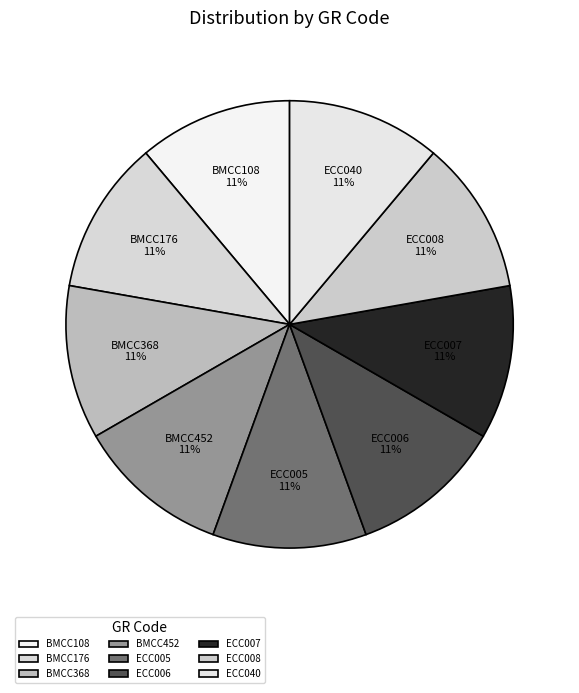

How many segments does this pie chart have?

9